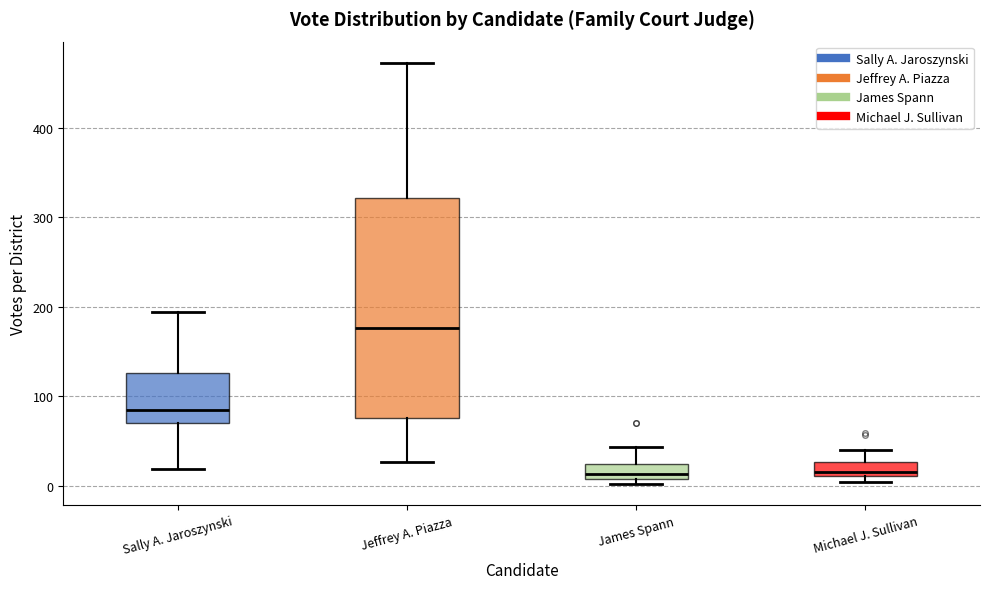

Where does the upper whisker of the box for James Spann end on the y-axis? The values are not printed on the chart, so give them approximately, as read against the axis.

40